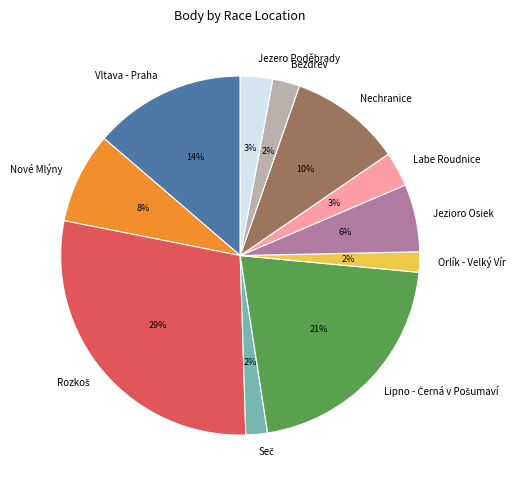

Count the number of slices in the pie.

11